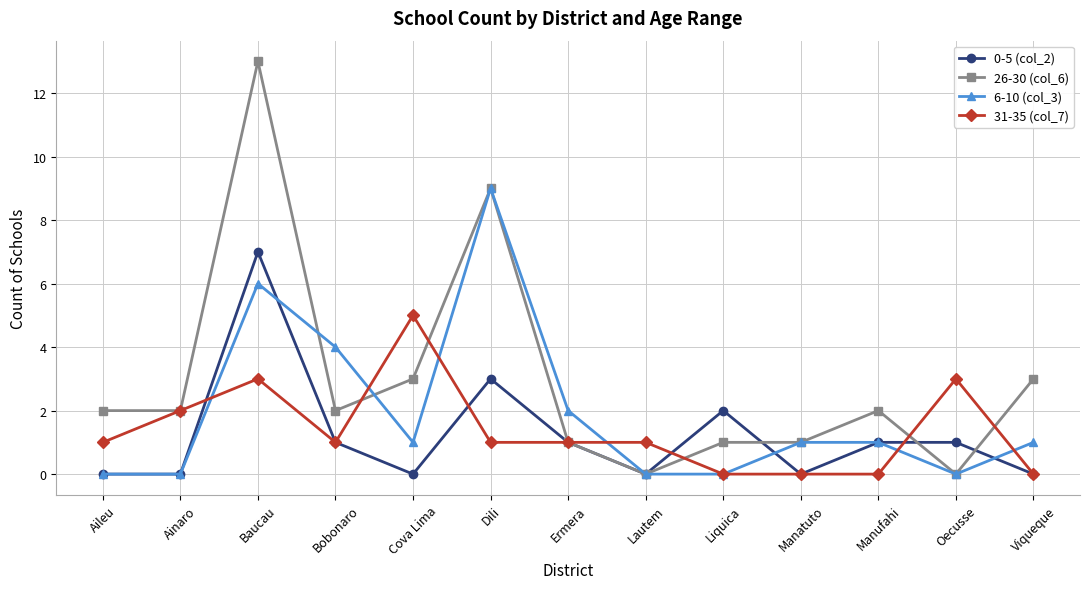

Between Bobonaro and Manatuto, which series saw the biggest shift?

6-10 (col_3)